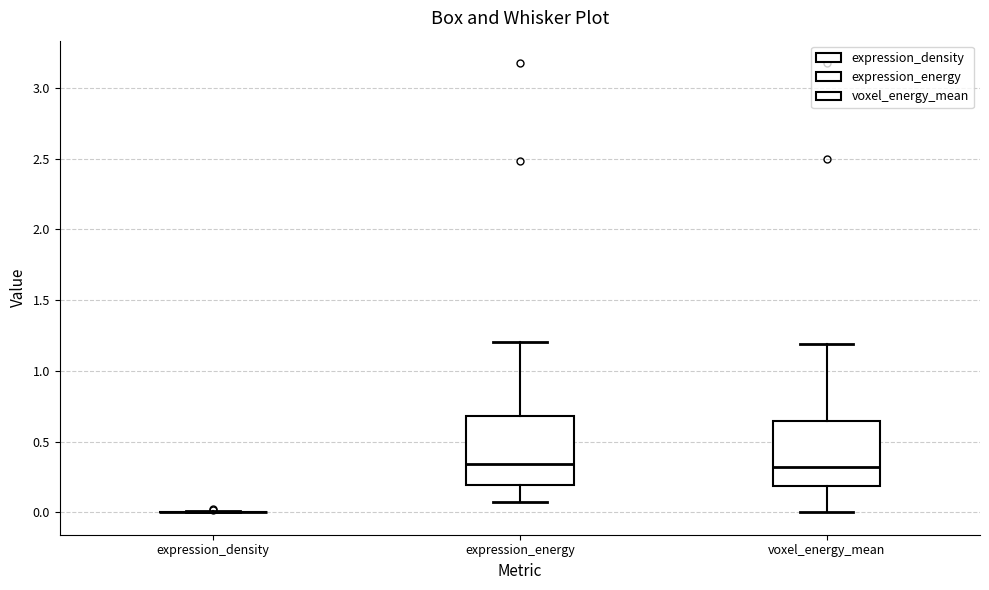

Reading left to right, transcribe this box plot: for each box, give where its median line is, the range the box spans, and where its two whiskers end, as read against the y-axis. The values are not printed on the chart, so give them approximately, as read against the axis.

expression_density: box collapsed to a line at 0.00, whiskers 0.00 to 0.00
expression_energy: median 0.35, box 0.20 to 0.70, whiskers 0.05 to 1.20
voxel_energy_mean: median 0.30, box 0.20 to 0.65, whiskers 0.00 to 1.20